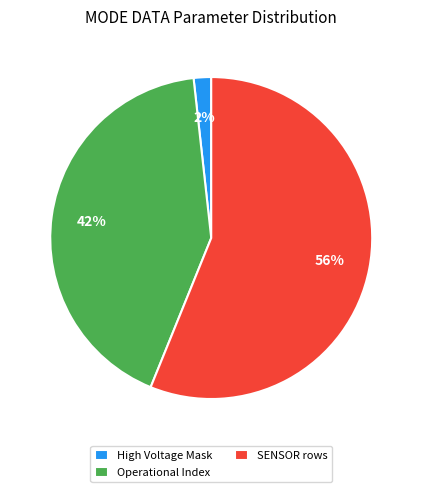

Do SENSOR rows and Operational Index together represent more than half of the pie?

Yes